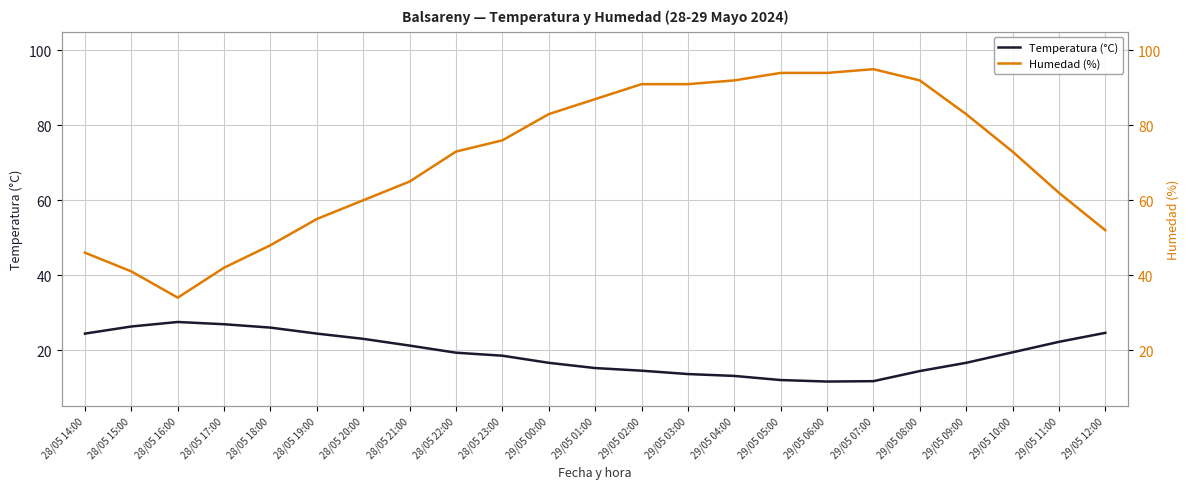

What is the minimum value for Temperatura (°C)?

11.6